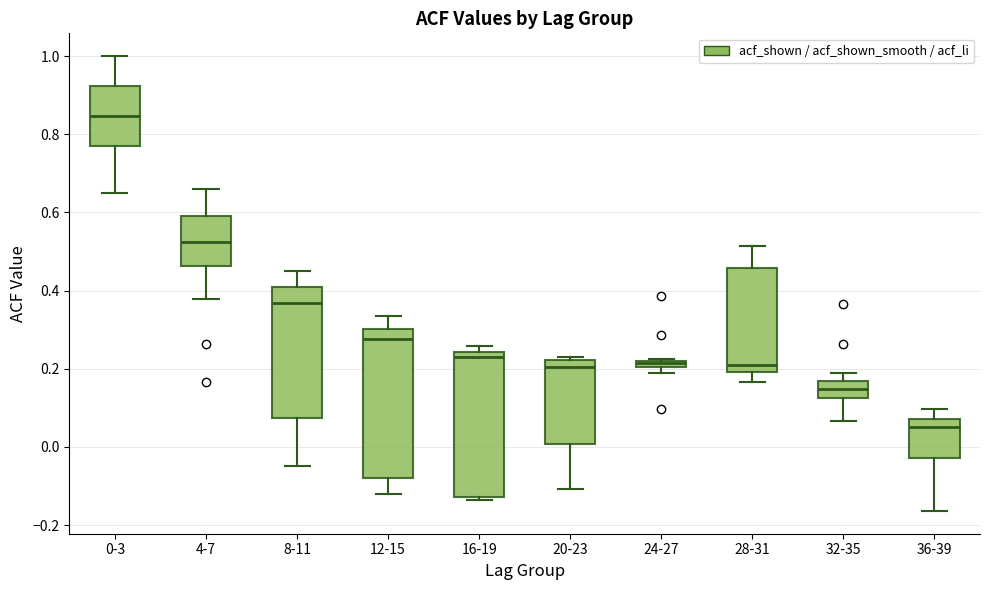

Which box's median line is the lowest?

36-39